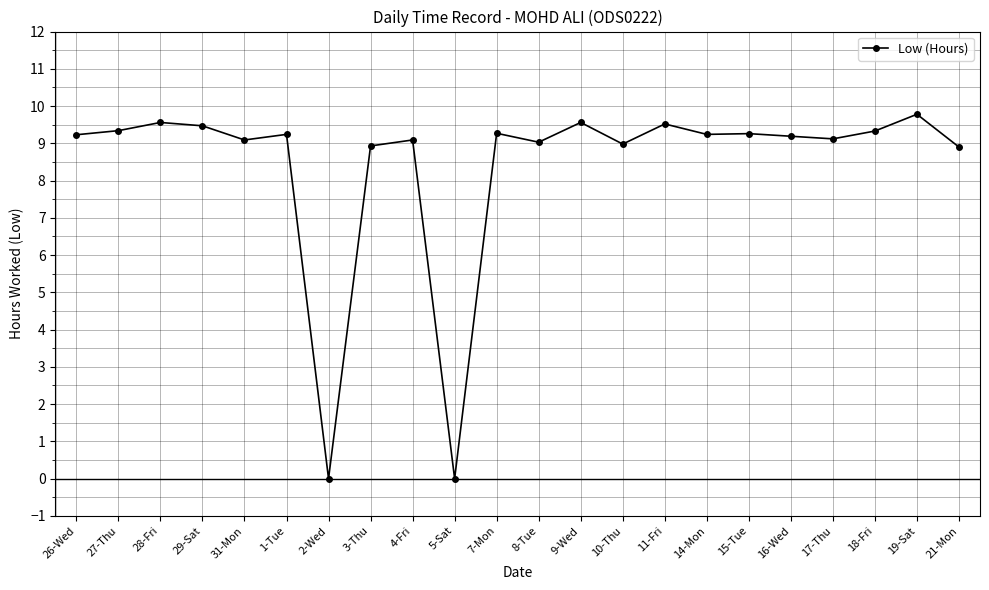

What is the difference between the values at 8-Tue and 4-Fri?

0.1